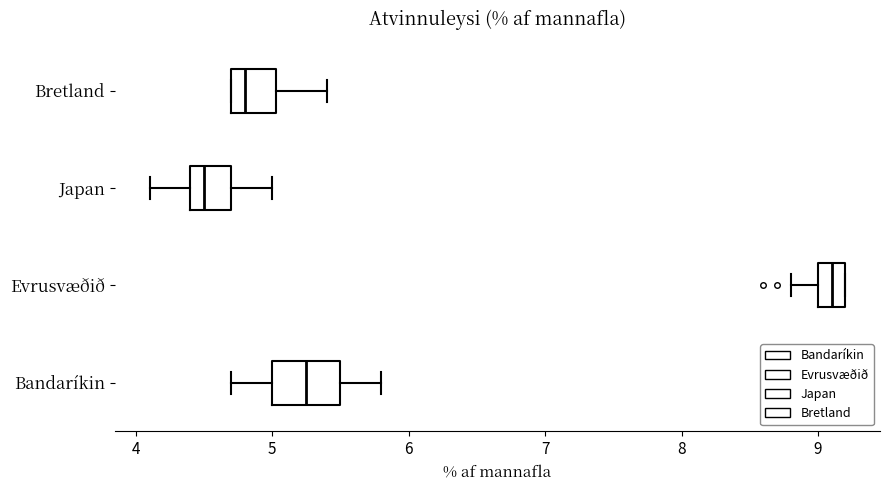

Which box's median line is the furthest to the right?

Evrusvæðið